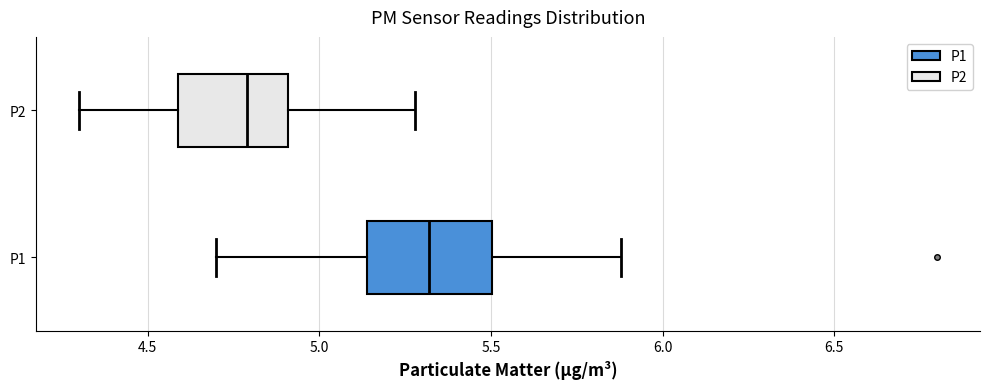

Reading bottom to top, transcribe this box plot: for each box, give where its median line is, the range the box spans, and where its two whiskers end, as read against the x-axis. The values are not printed on the chart, so give them approximately, as read against the axis.

P1: median 5.30, box 5.15 to 5.50, whiskers 4.70 to 5.90
P2: median 4.80, box 4.60 to 4.90, whiskers 4.30 to 5.30